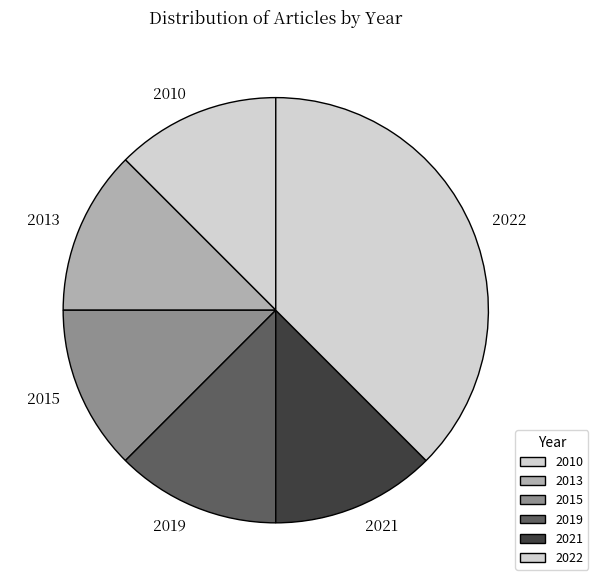

Which slice is the largest?

2022